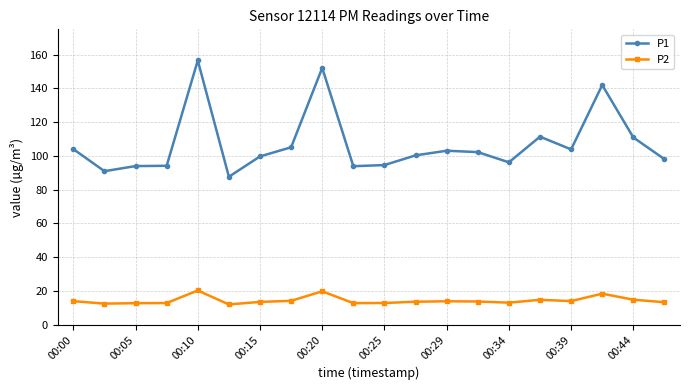

True or false: P1 and P2 intersect in this chart.

False